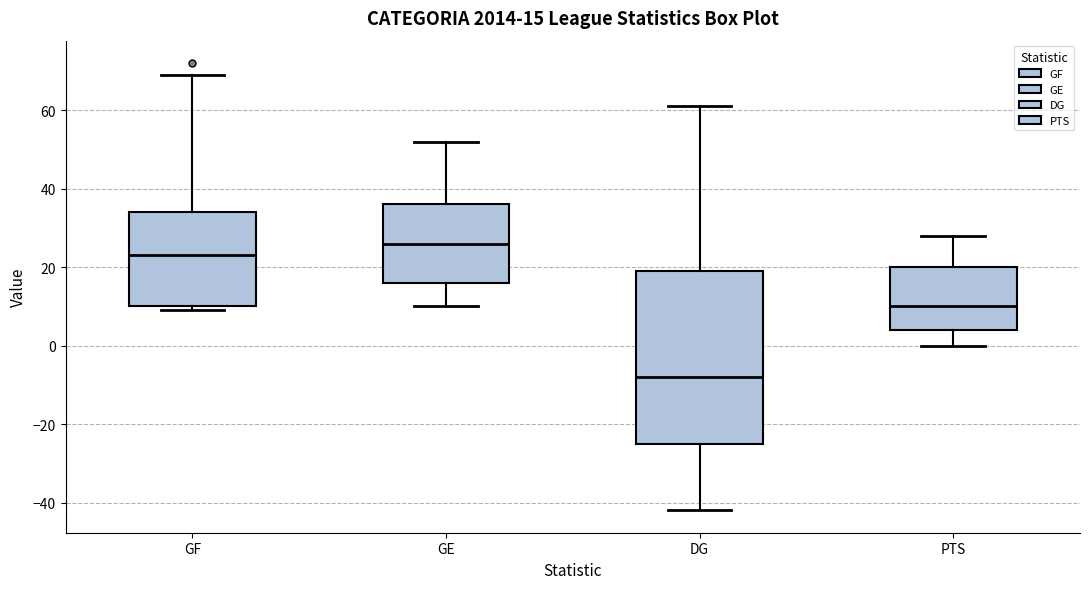

Comparing the boxes themselves (not the whiskers), which one is the tallest?

DG